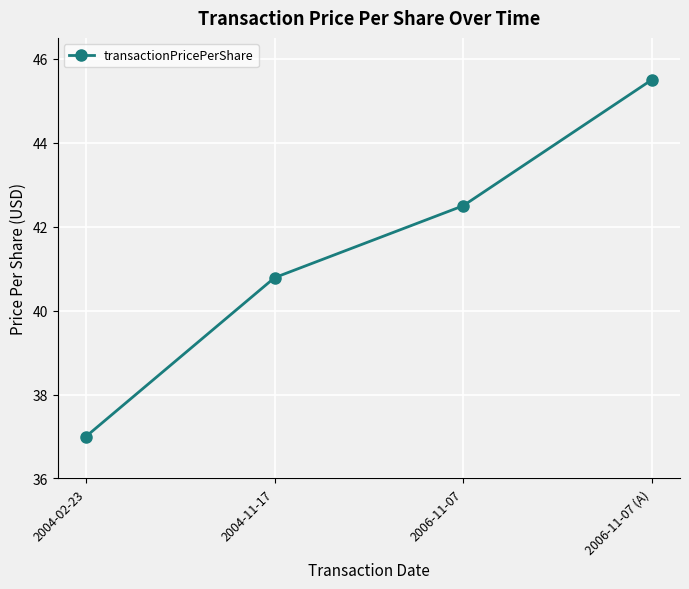

At which label does the data first exceed 42?

2006-11-07